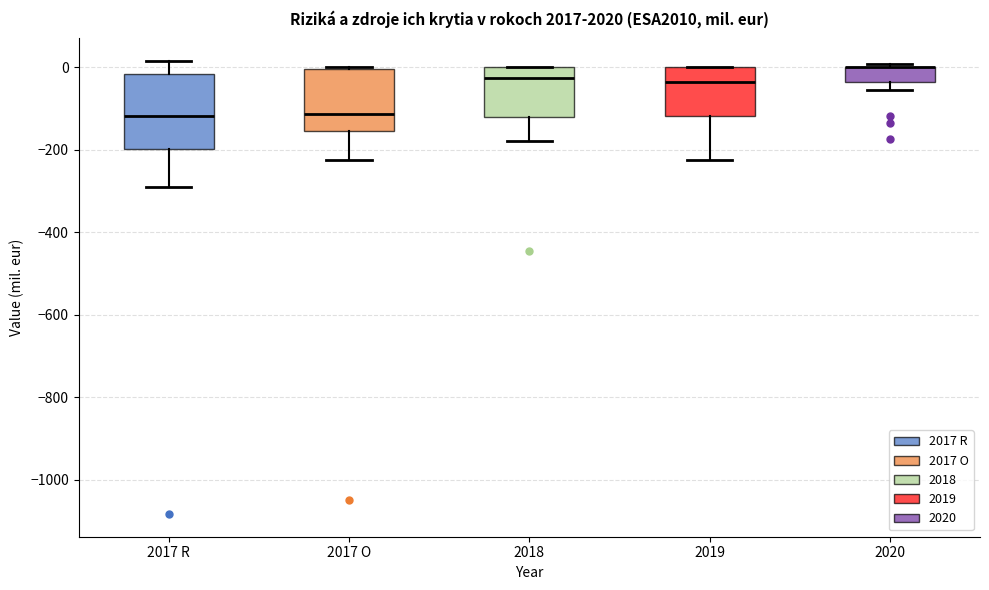

Reading left to right, read every box against the y-axis: the position of its median line, the range the box covers, and the ends of its whiskers. The values are not printed on the chart, so give them approximately, as read against the axis.

2017 R: median -120, box -200 to -20, whiskers -300 to 20
2017 O: median -120, box -160 to 0, whiskers -220 to 0
2018: median -20, box -120 to 0, whiskers -180 to 0
2019: median -40, box -120 to 0, whiskers -220 to 0
2020: median 0 (drawn on the box's upper edge), box -40 to 0, whiskers -60 to 0 (just above the box's upper edge)